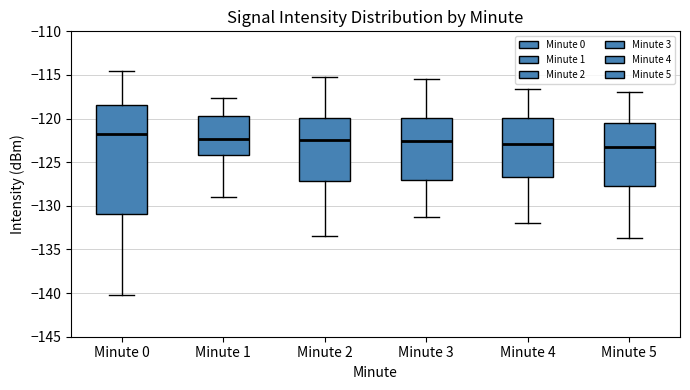

Reading left to right, transcribe this box plot: for each box, give where its median line is, the range the box spans, and where its two whiskers end, as read against the y-axis. The values are not printed on the chart, so give them approximately, as read against the axis.

Minute 0: median -121.5, box -131.0 to -118.5, whiskers -140.5 to -114.5
Minute 1: median -122.5, box -124.0 to -119.5, whiskers -129.0 to -117.5
Minute 2: median -122.5, box -127.0 to -120.0, whiskers -133.5 to -115.0
Minute 3: median -122.5, box -127.0 to -120.0, whiskers -131.0 to -115.5
Minute 4: median -123.0, box -126.5 to -120.0, whiskers -132.0 to -116.5
Minute 5: median -123.0, box -127.5 to -120.5, whiskers -133.5 to -117.0